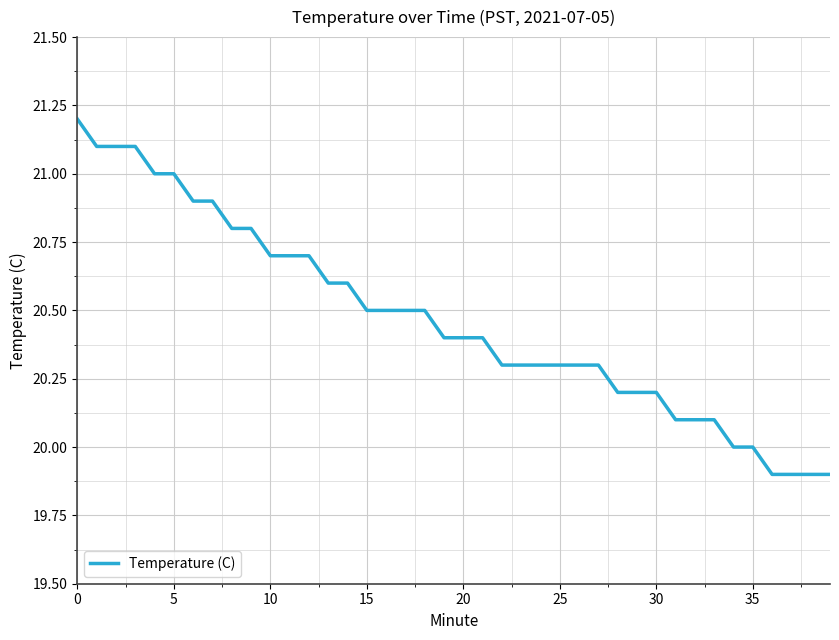

What is the maximum value shown in the chart?

21.2